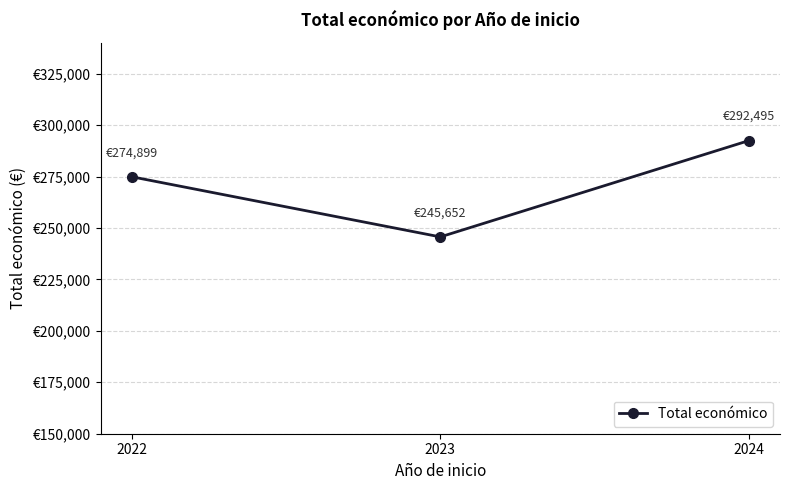

What is the difference between the values at 2022 and 2023?

29247